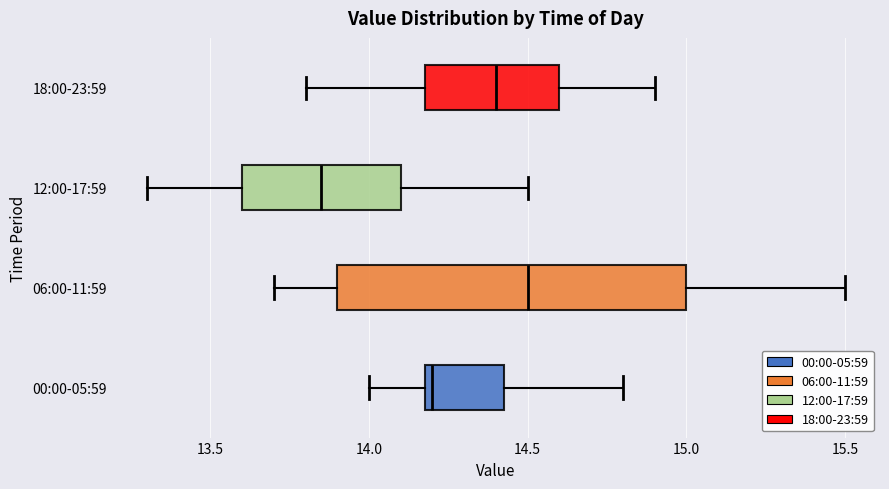

Comparing the boxes themselves (not the whiskers), which one is the widest?

06:00-11:59